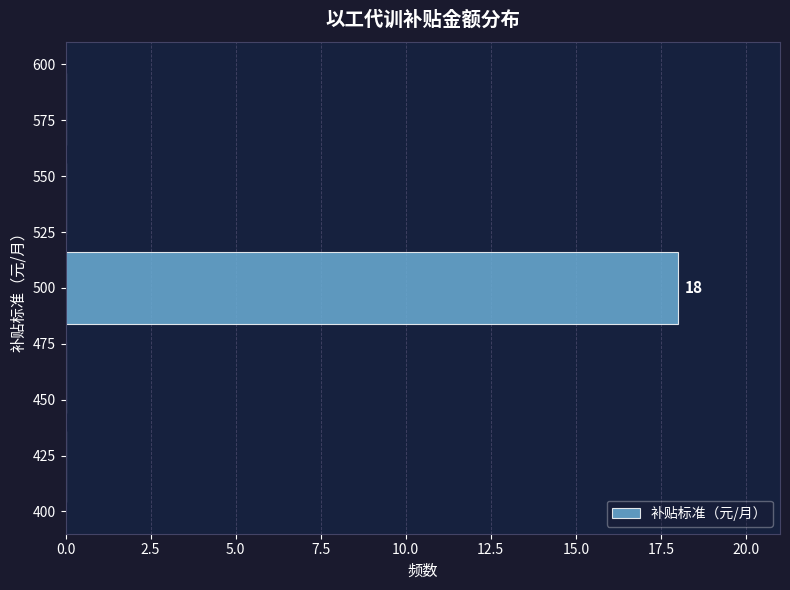

Which range on the y-axis has the longest bar?

480 to 520